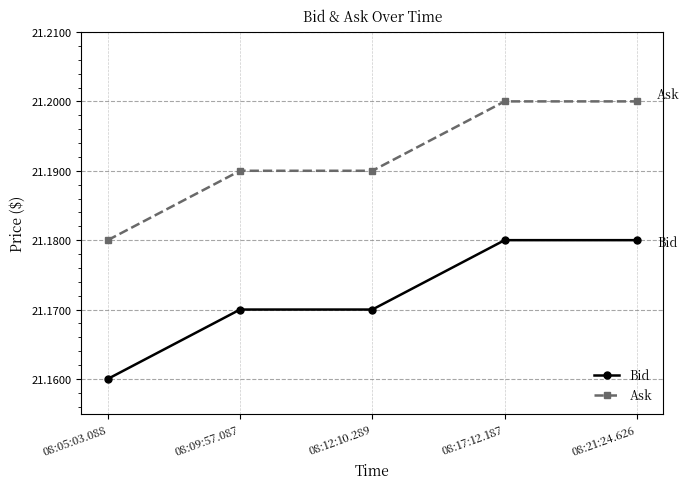

Which category has the lowest value across all series?

08:05:03.088